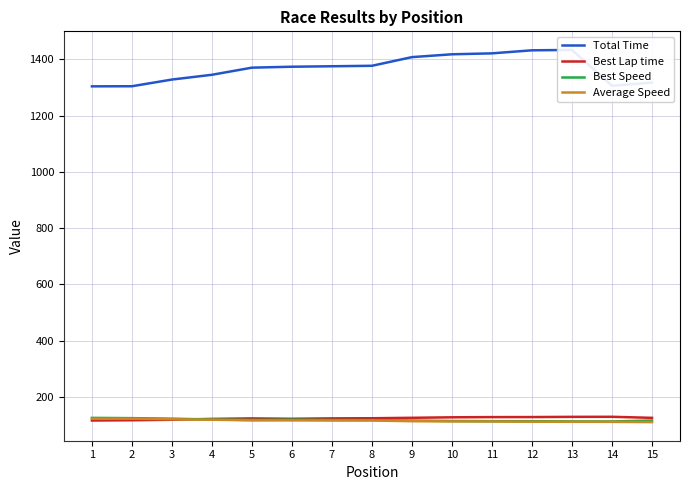

Reading right to left, transcribe all the data shown in this chart.

Total Time: 15=1317.3	14=1305.9	13=1433.3	12=1432.0	11=1421.1	10=1417.8	9=1407.7	8=1376.9	7=1375.2	6=1373.6	5=1370.3	4=1345.0	3=1328.0	2=1304.2	1=1303.9
Best Lap time: 15=125.3	14=129.0	13=128.8	12=128.1	11=127.9	10=127.2	9=125.5	8=123.9	7=123.4	6=121.9	5=123.3	4=121.6	3=118.5	2=116.8	1=115.9
Best Speed: 15=115.8	14=112.4	13=112.6	12=113.3	11=113.4	10=114.0	9=115.6	8=117.1	7=117.6	6=119.0	5=117.7	4=119.3	3=122.4	2=124.2	1=125.2
Average Speed: 15=110.1	14=111.1	13=111.3	12=111.4	11=112.3	10=112.6	9=113.4	8=115.9	7=116.0	6=116.2	5=116.5	4=118.7	3=120.2	2=122.4	1=122.4